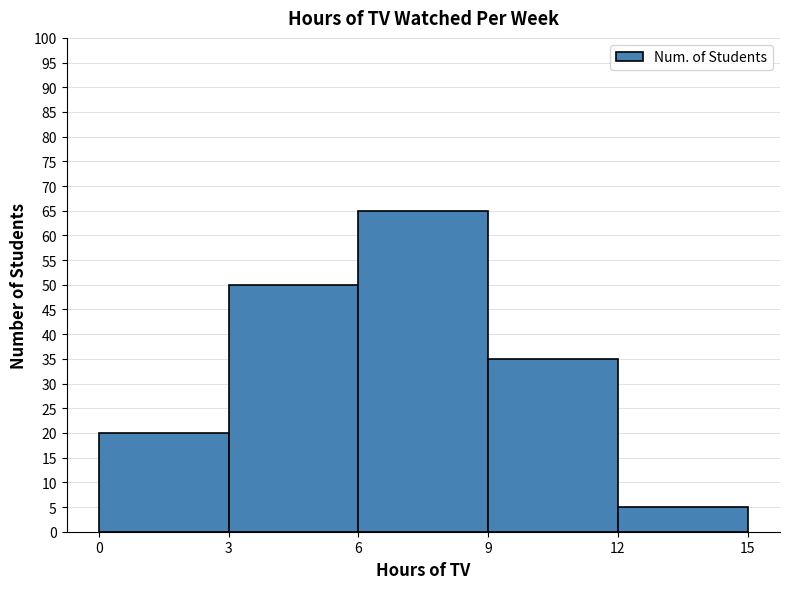

Reading left to right, transcribe this chart: for each bar, give the range it covers on the x-axis and its height. The values are not printed on the chart, so give them approximately, as read against the axis.

0 to 3: 20
3 to 6: 50
6 to 9: 65
9 to 12: 35
12 to 15: 5